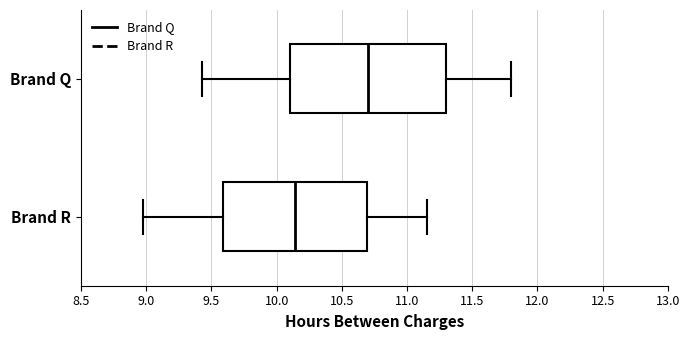

Reading bottom to top, read every box against the x-axis: the position of its median line, the range the box covers, and the ends of its whiskers. The values are not printed on the chart, so give them approximately, as read against the axis.

Brand R: median 10.15, box 9.60 to 10.70, whiskers 9.00 to 11.15
Brand Q: median 10.70, box 10.10 to 11.30, whiskers 9.45 to 11.80